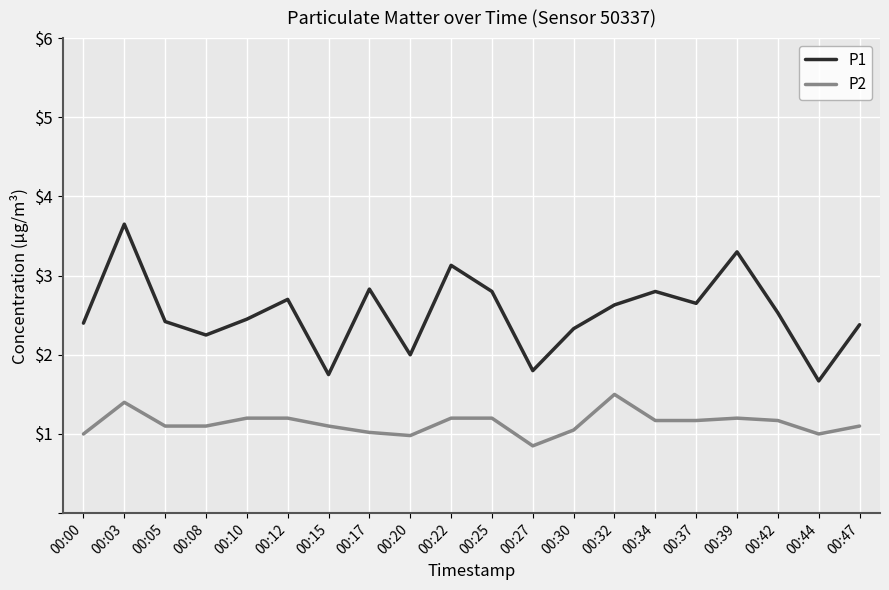

Which series has the largest total across all categories?

P1